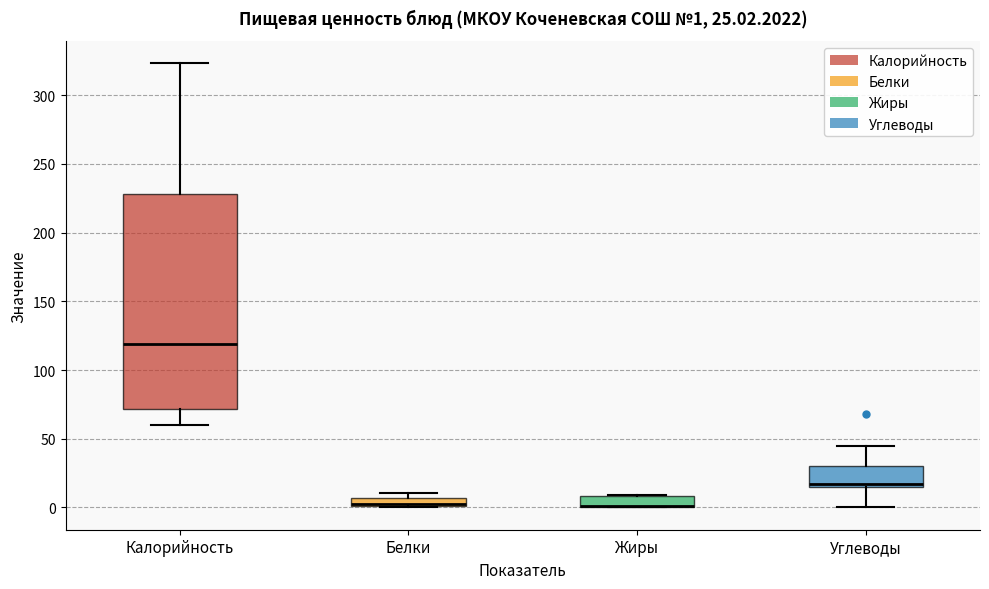

Comparing the boxes themselves (not the whiskers), which one is the tallest?

Калорийность